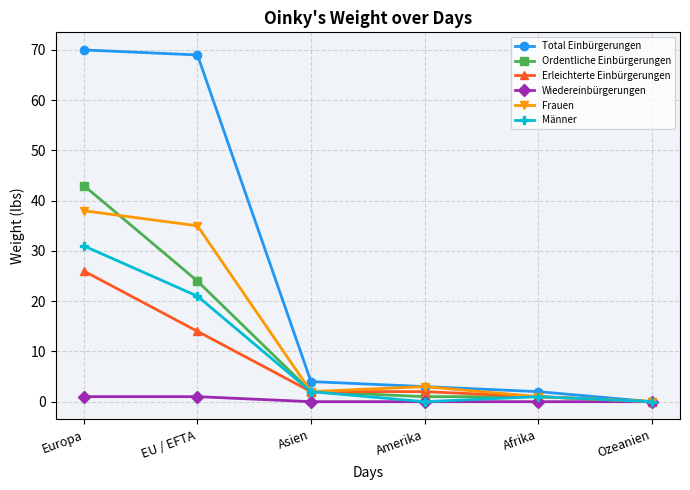

At which category is the sum across all series the highest?

Europa